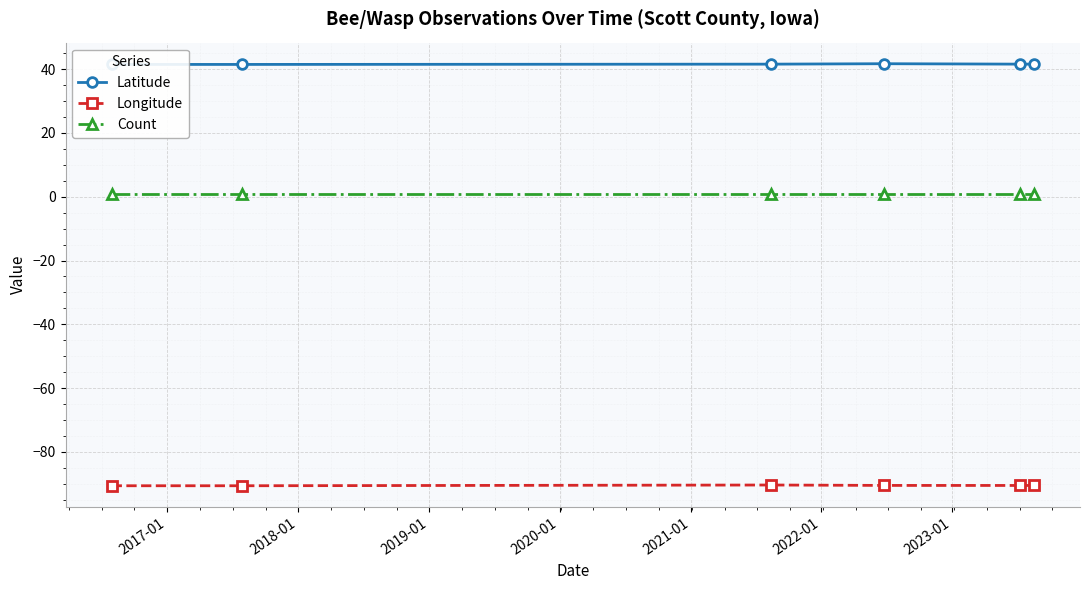

What is the greatest value displayed?

41.7